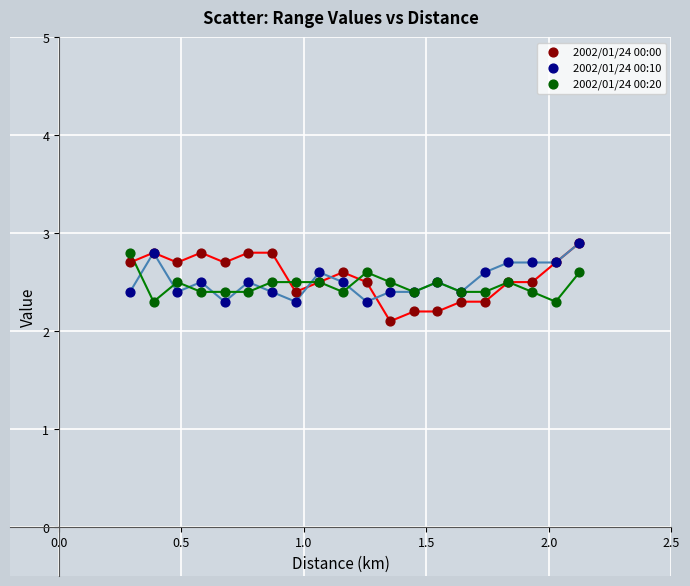

Across all series, what Y value is closest to 2?

2.1